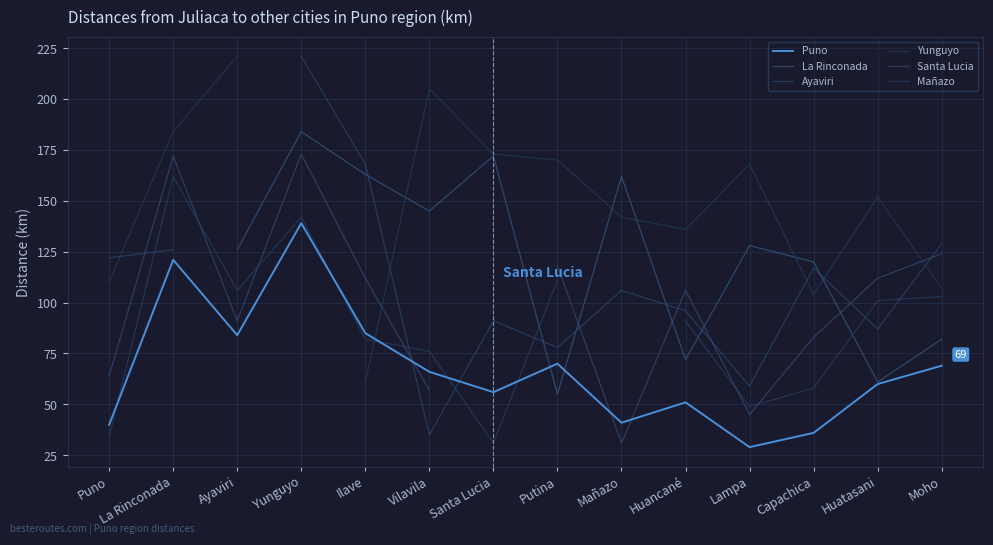

True or false: Puno and Santa Lucia intersect in this chart.

True